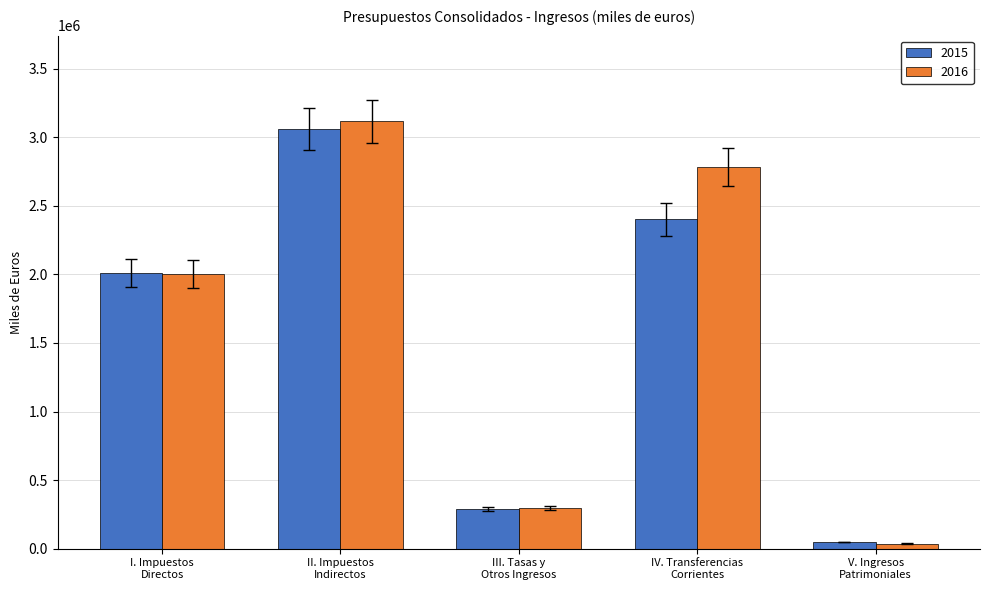

What is the value of the 2015 bar at the 1st from the left?

2007930.0